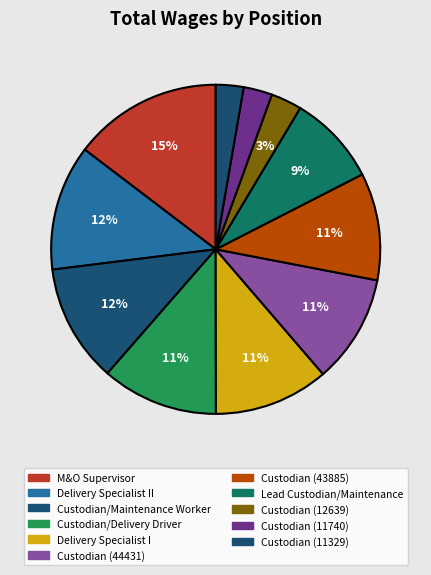

Count the number of slices in the pie.

11